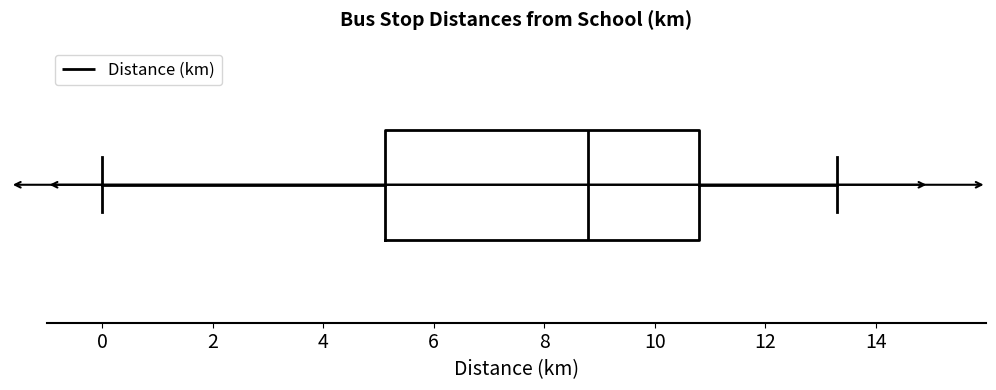

Read this box plot against the x-axis: the position of the median line, the range covered by the box, and the ends of both whiskers. The values are not printed on the chart, so give them approximately, as read against the axis.

median 8.8, box 5.2 to 10.8, whiskers 0.0 to 13.4